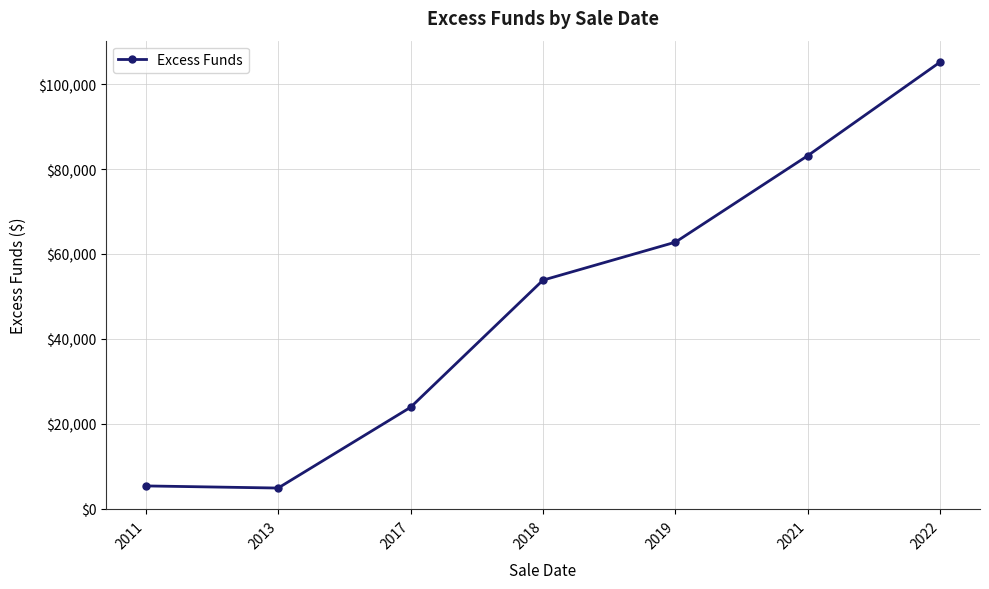

Is it true that the value at 2022 is 167079.5?

False